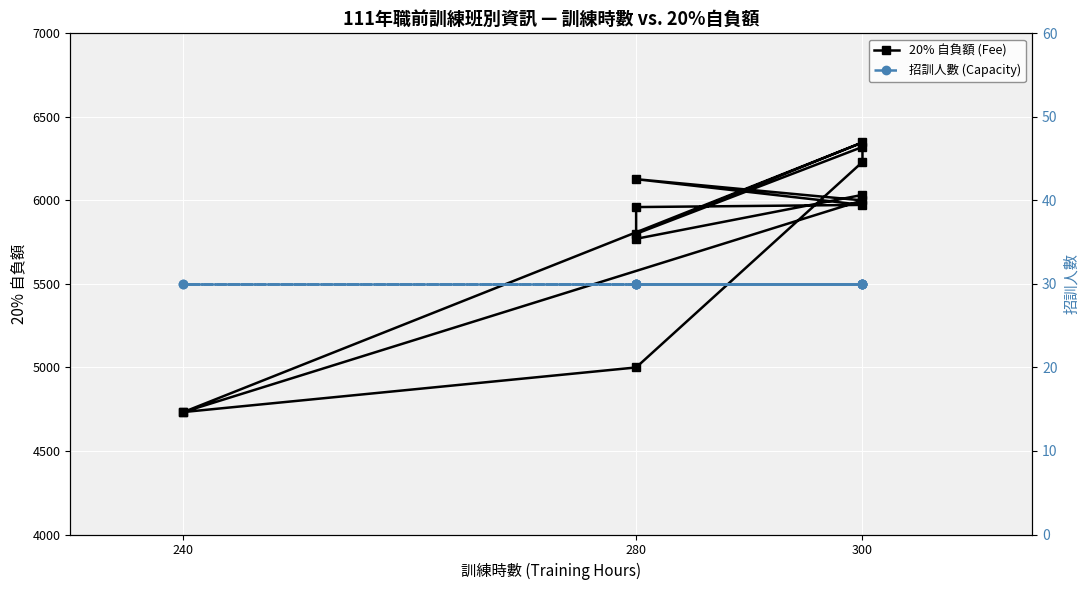

What value does the 招訓人數 (Capacity) series have at 300?

30